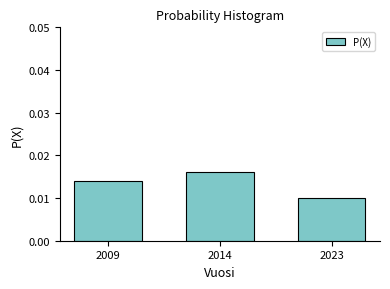

Rank the categories by value from lowest to highest.

2023, 2009, 2014